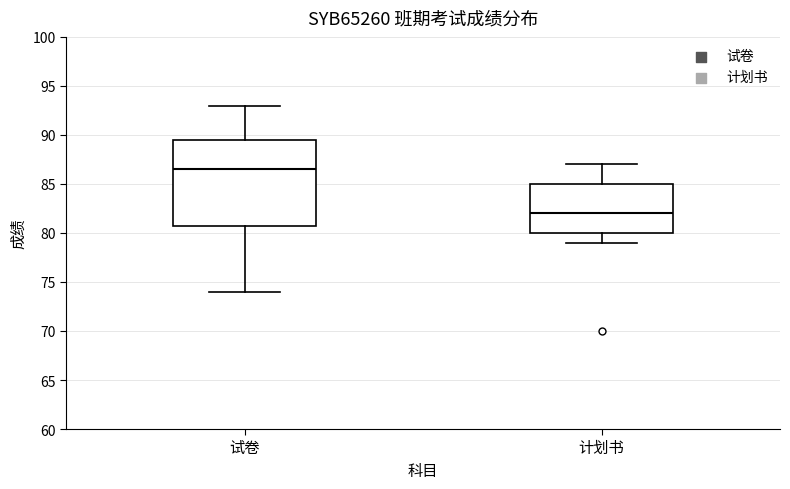

Reading left to right, read every box against the y-axis: the position of its median line, the range the box covers, and the ends of its whiskers. The values are not printed on the chart, so give them approximately, as read against the axis.

试卷: median 86.5, box 81.0 to 89.5, whiskers 74.0 to 93.0
计划书: median 82.0, box 80.0 to 85.0, whiskers 79.0 to 87.0